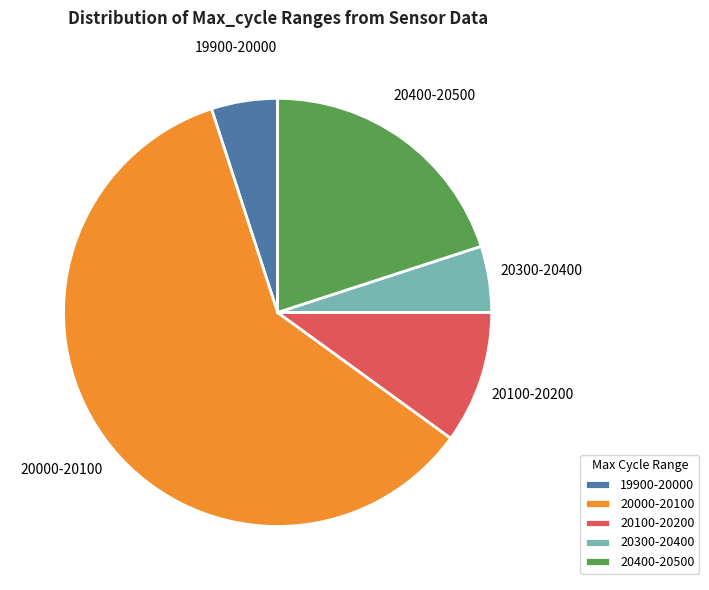

Count the number of slices in the pie.

5